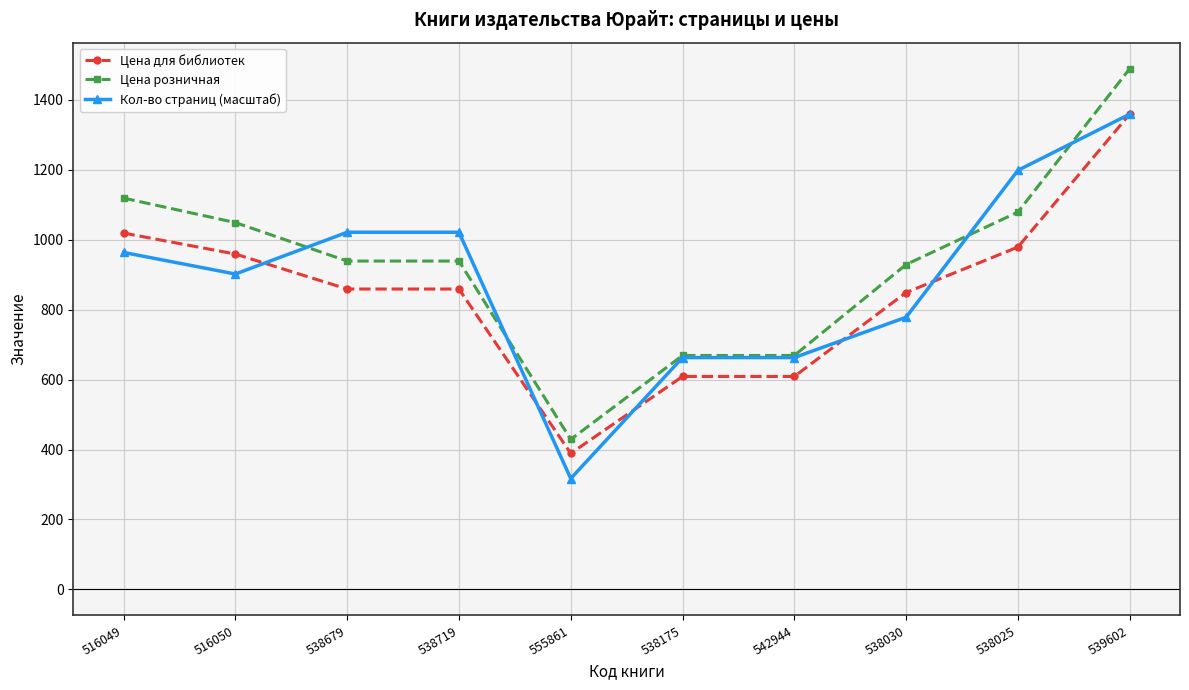

At which label does Кол-во страниц (масштаб) reach its minimum?

555861